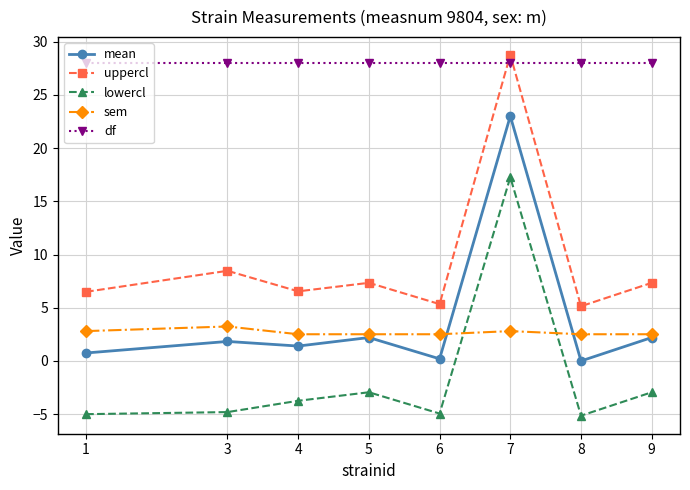

At which category is the sum across all series the highest?

7